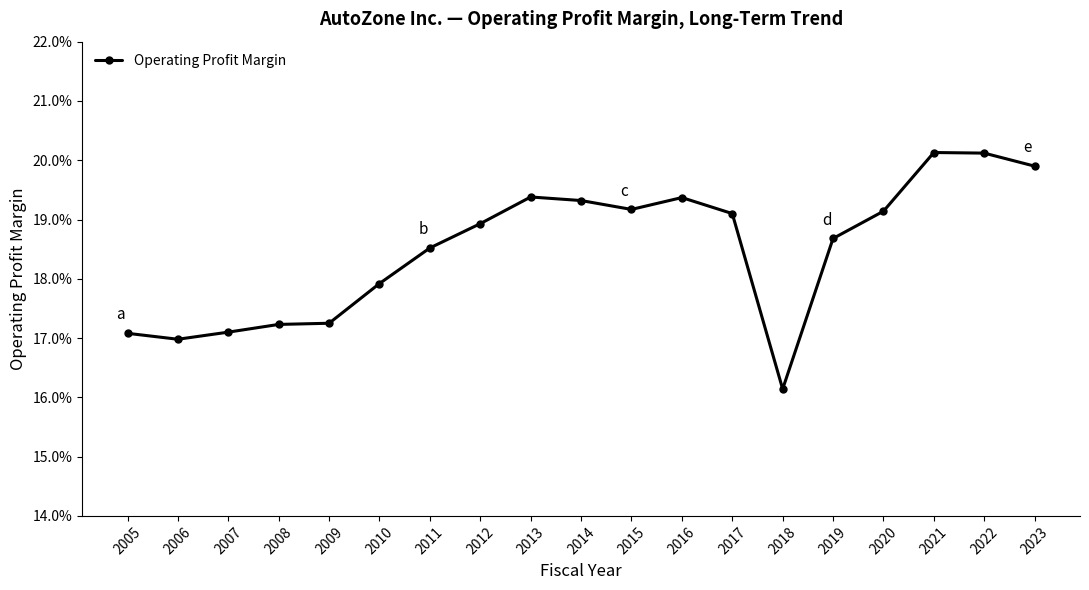

Is this an area chart (filled region under the line)?

No